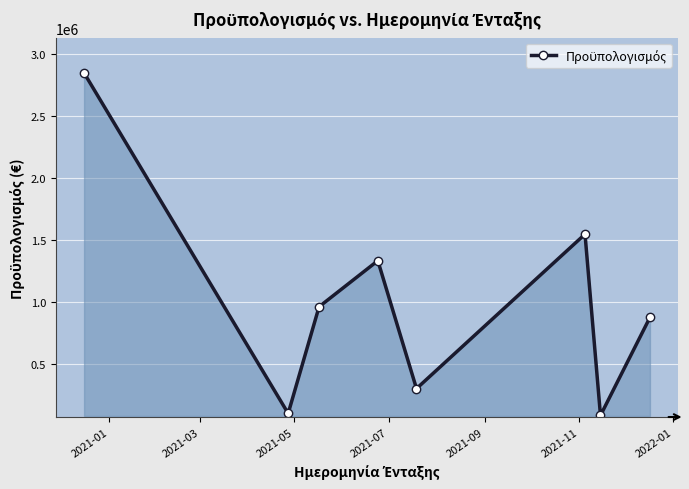

What is the difference between the second highest and second lowest values?

1447529.0